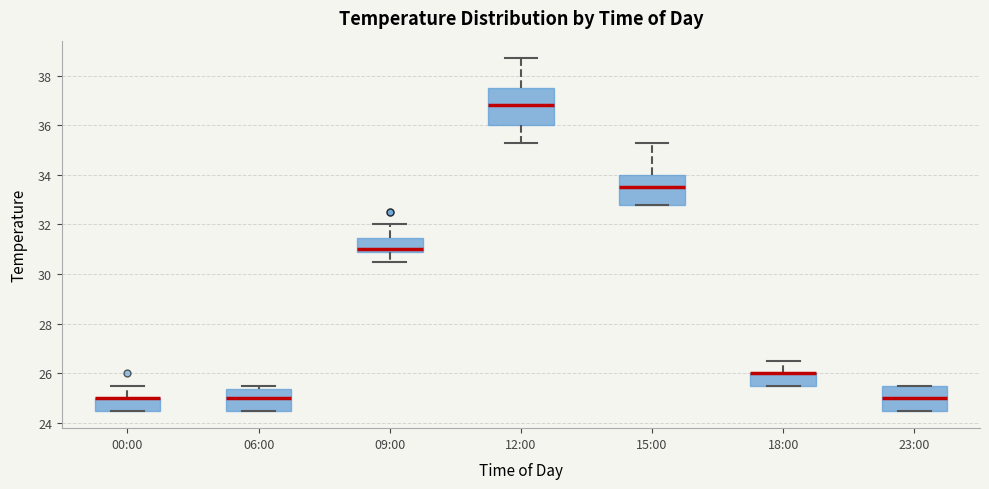

Reading left to right, read every box against the y-axis: the position of its median line, the range the box covers, and the ends of its whiskers. The values are not printed on the chart, so give them approximately, as read against the axis.

00:00: median 25.0 (drawn on the box's upper edge), box 24.6 to 25.0, whiskers 24.6 to 25.6
06:00: median 25.0, box 24.6 to 25.4, whiskers 24.6 to 25.6
09:00: median 31.0 (just above the box's lower edge), box 31.0 to 31.4, whiskers 30.6 to 32.0
12:00: median 36.8, box 36.0 to 37.6, whiskers 35.4 to 38.8
15:00: median 33.6, box 32.8 to 34.0, whiskers 32.8 to 35.4
18:00: median 26.0 (drawn on the box's upper edge), box 25.6 to 26.0, whiskers 25.6 to 26.6
23:00: median 25.0, box 24.6 to 25.6, whiskers 24.6 to 25.6